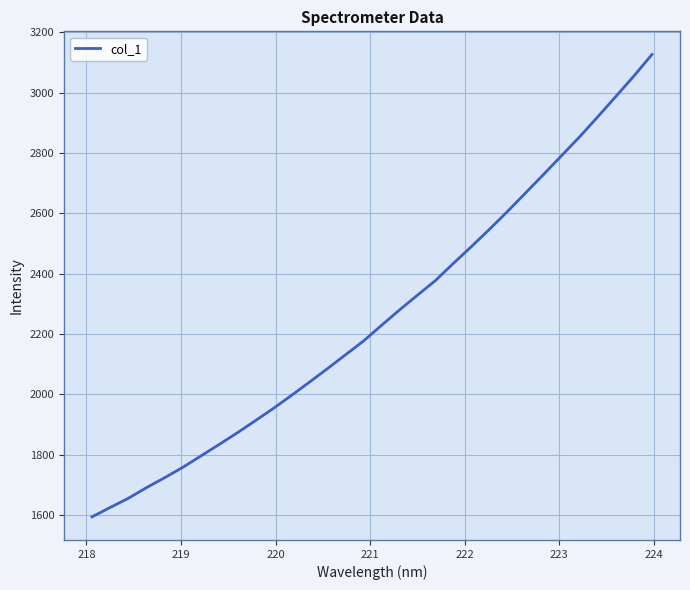

What is the difference between the maximum and minimum values?

1531.9